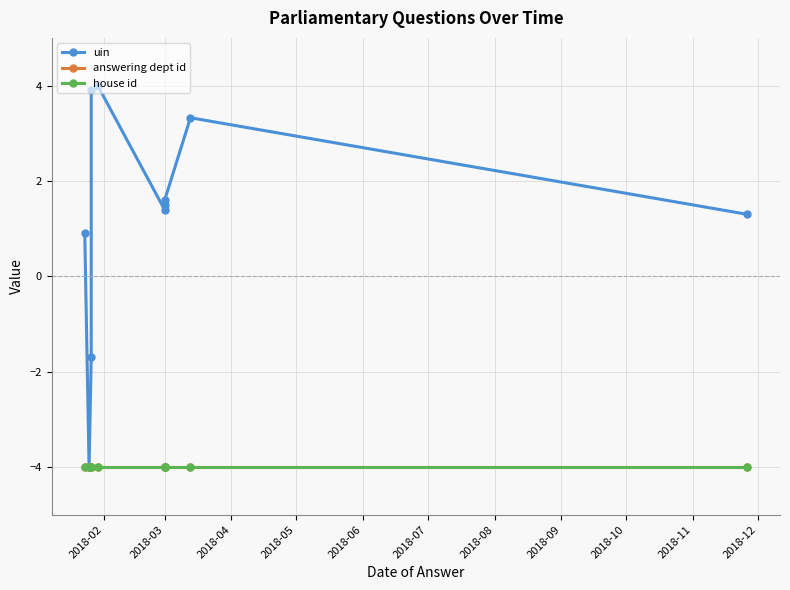

What is the total value across all series at 2018-02?

-7.1